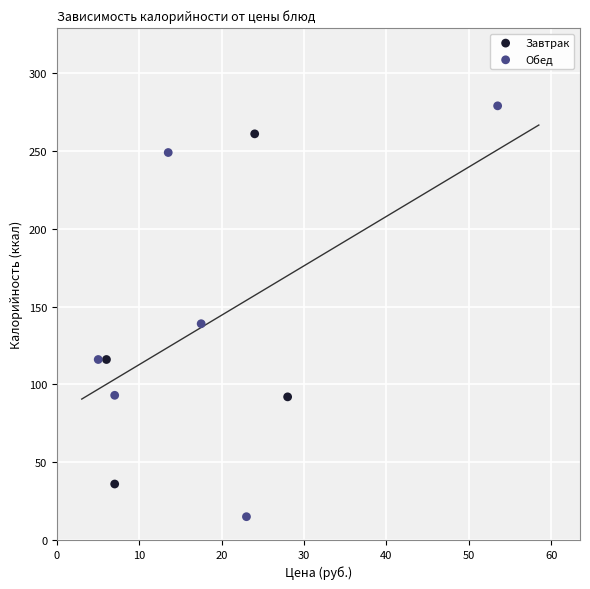

Which series contains the lowest Y value?

Обед